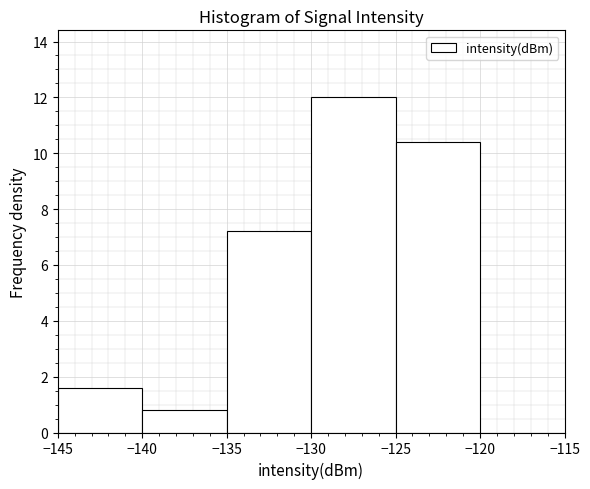

Reading left to right, list every bar in this chart as the range it spans on the x-axis followed by its height. The values are not printed on the chart, so give them approximately, as read against the axis.

-145 to -140: 1.6
-140 to -135: 0.8
-135 to -130: 7.2
-130 to -125: 12.0
-125 to -120: 10.4
-120 to -115: 0